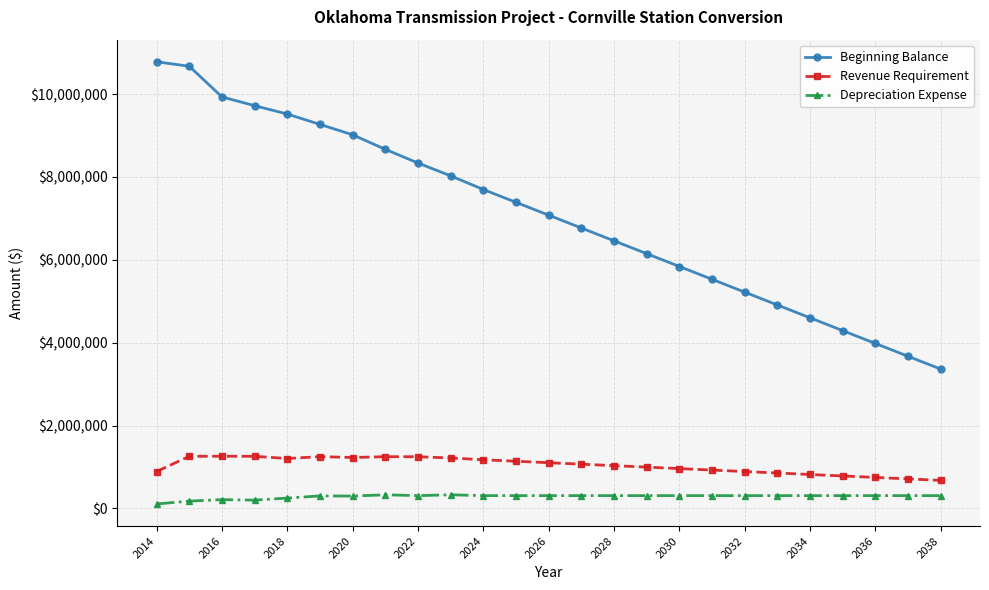

Which series has the widest spread of values?

Beginning Balance